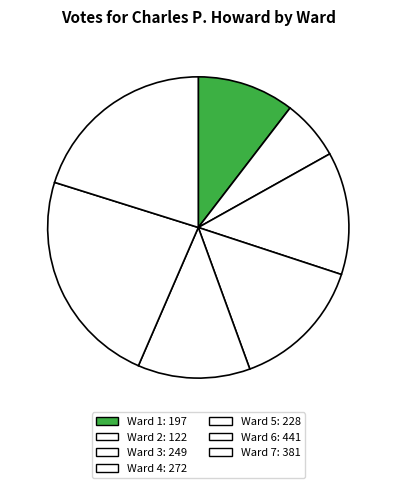

Is it true that Ward 5 is 12% of the pie?

True